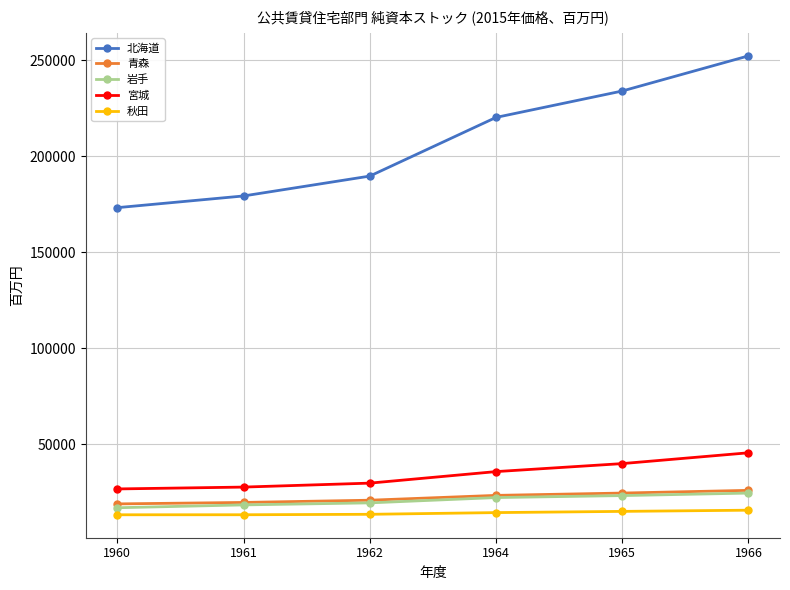

True or false: 宮城 and 北海道 intersect in this chart.

False